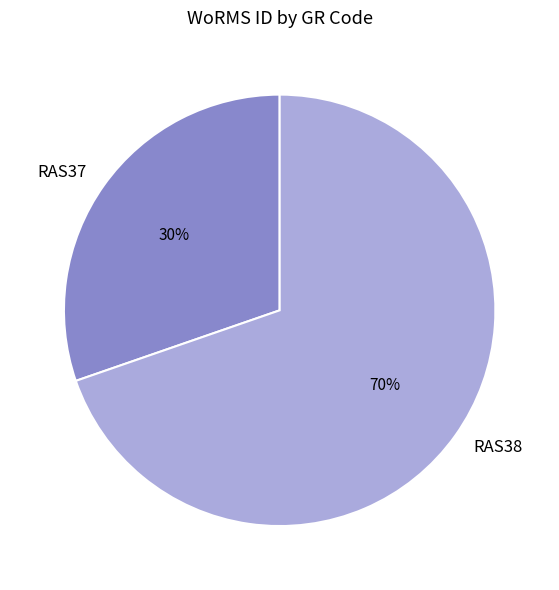

Rank the categories by value from highest to lowest.

RAS38, RAS37